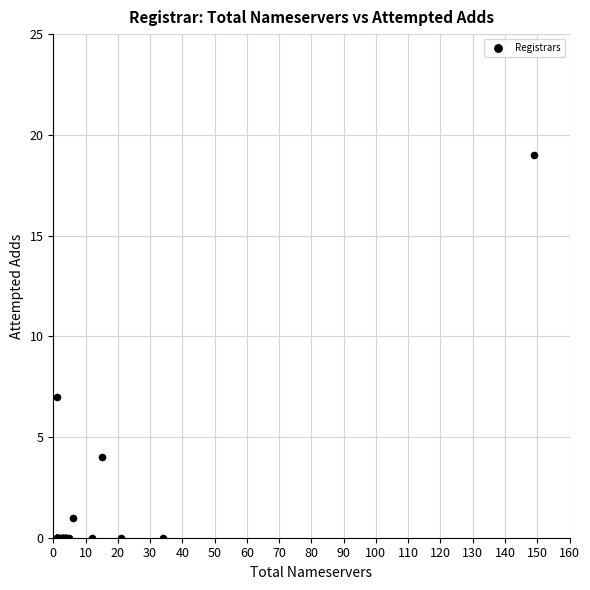

What Y value in the scatter plot is closest to 9?

7